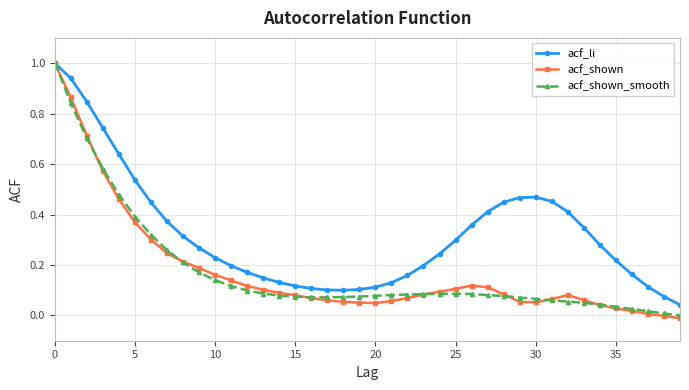

What is the maximum value shown in the chart?

1.0